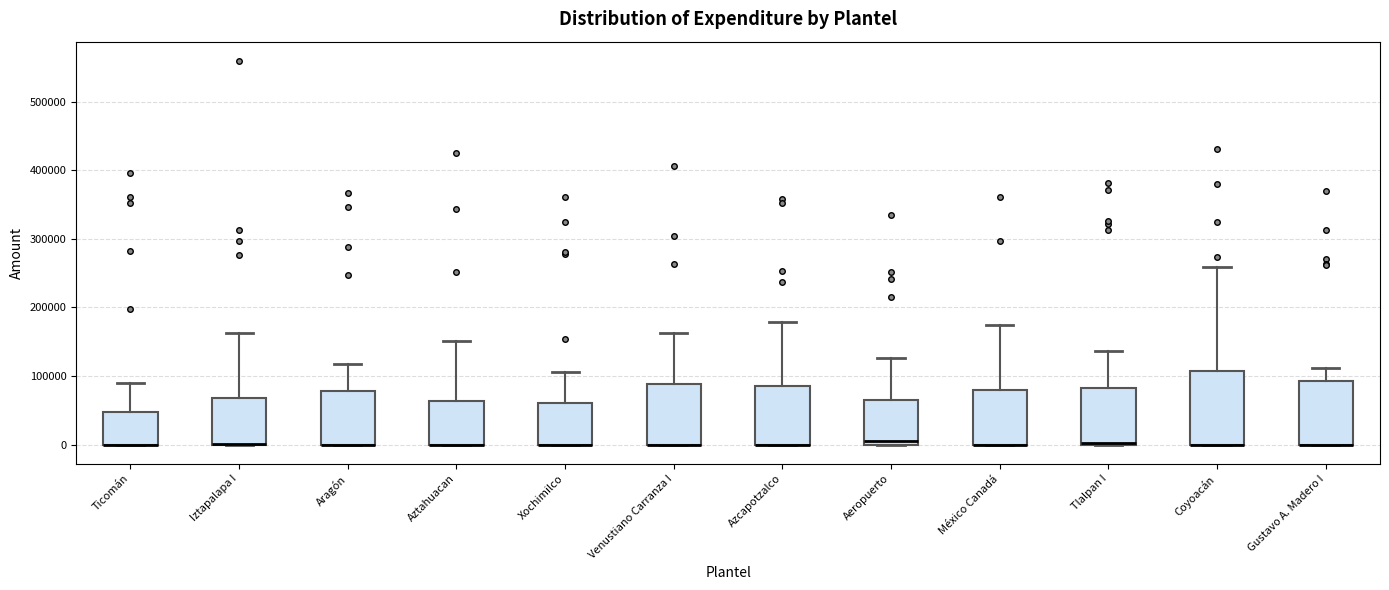

Where is the upper edge of the box for Venustiano Carranza I on the y-axis? The values are not printed on the chart, so give them approximately, as read against the axis.

90000